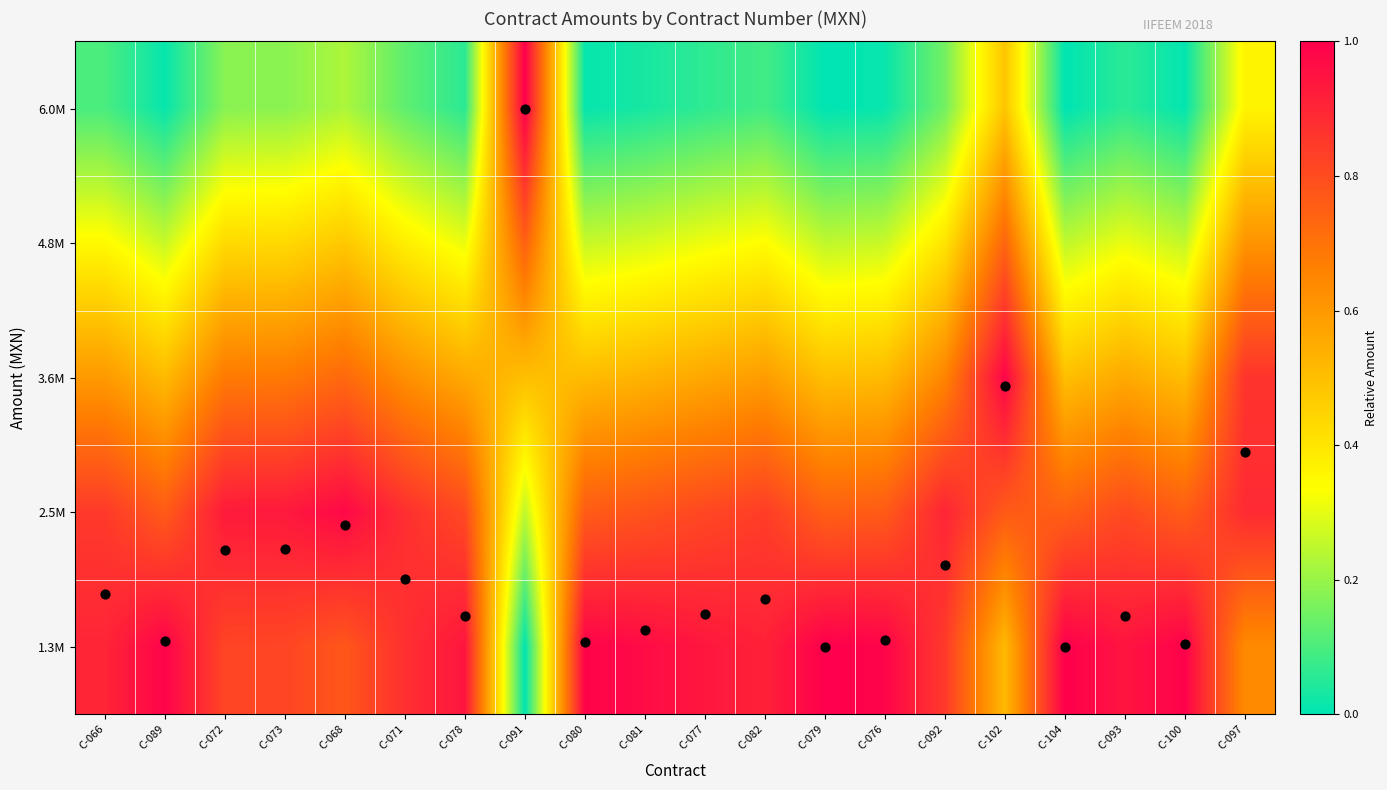

Which series has the largest range (max minus min)?

Contract